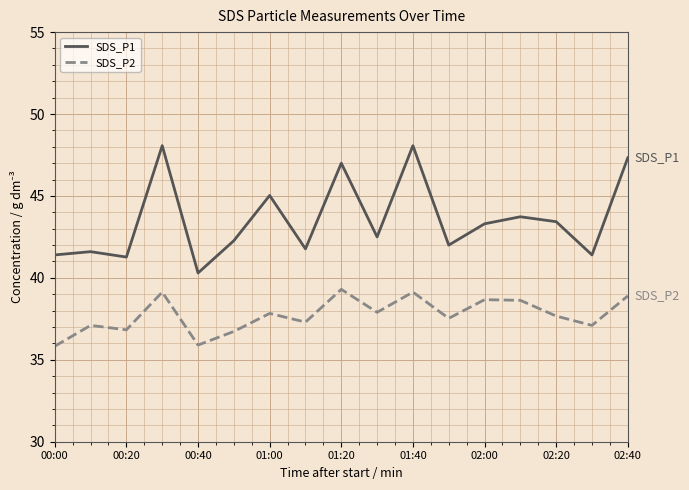

In SDS_P2, how many points are higher than both neighbors (excluding endpoints)?

6